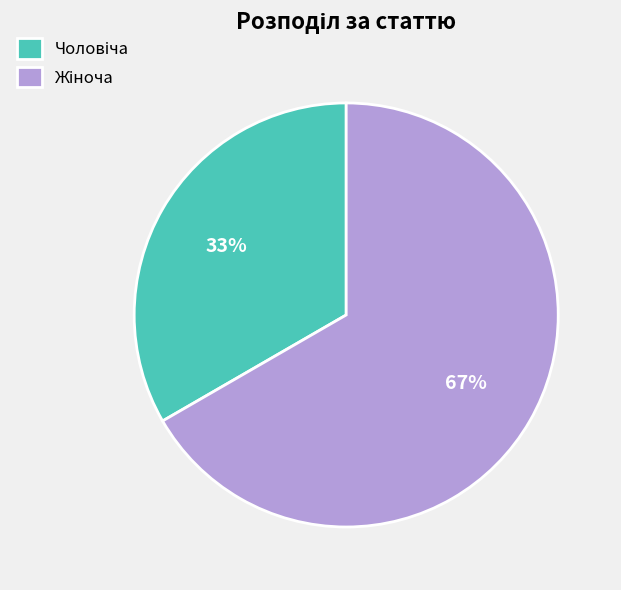

Does any single category account for the majority?

Yes